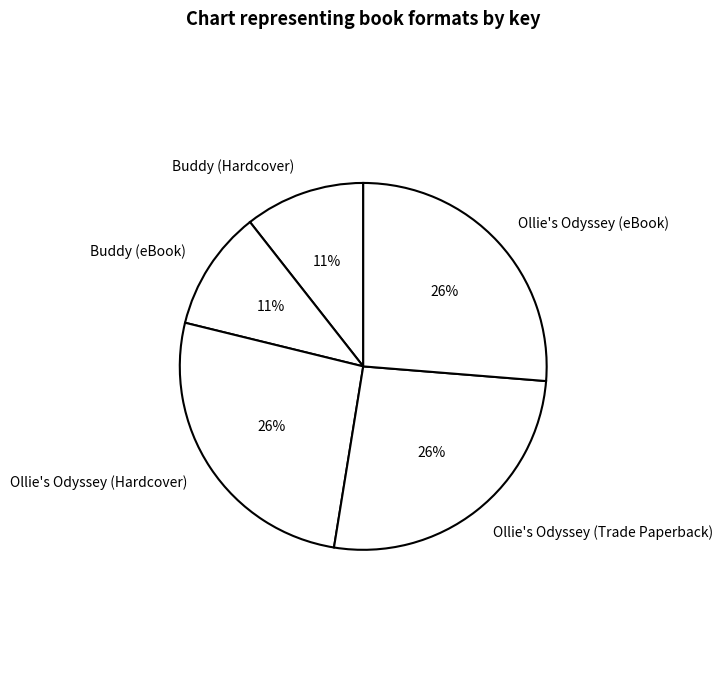

How many slices are in this pie chart?

5